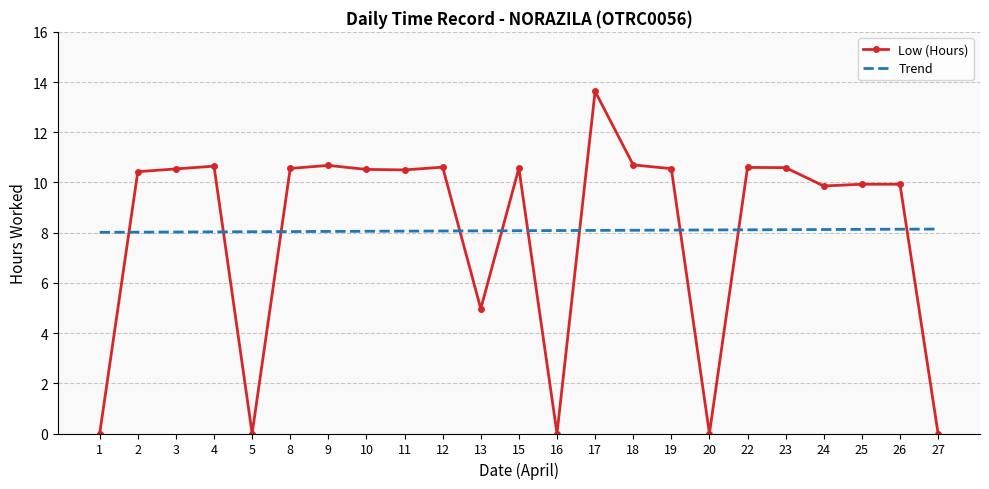

In Low (Hours), how many points are lower than both neighbors (excluding endpoints)?

6